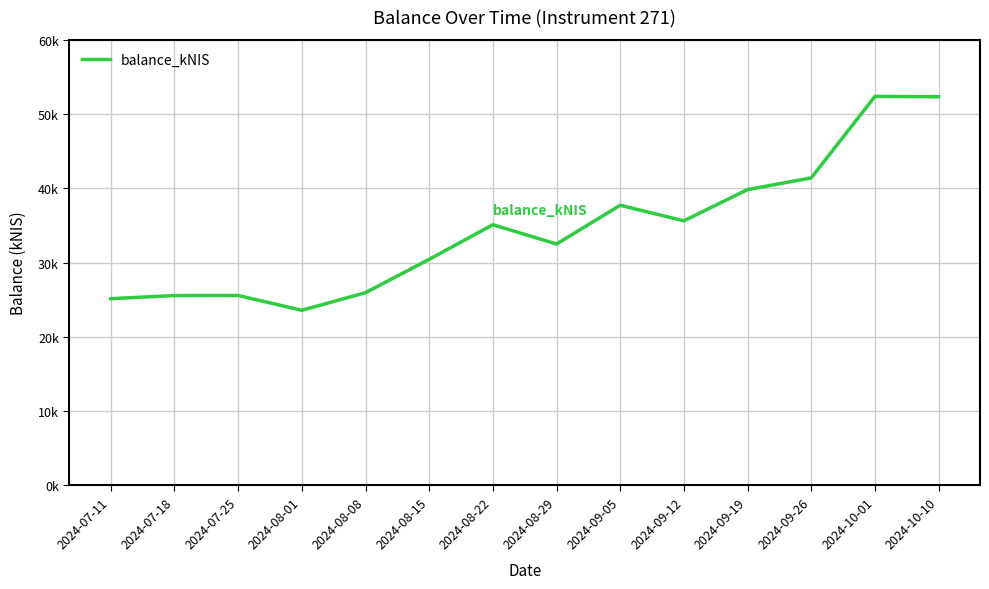

Is this an area chart (filled region under the line)?

No